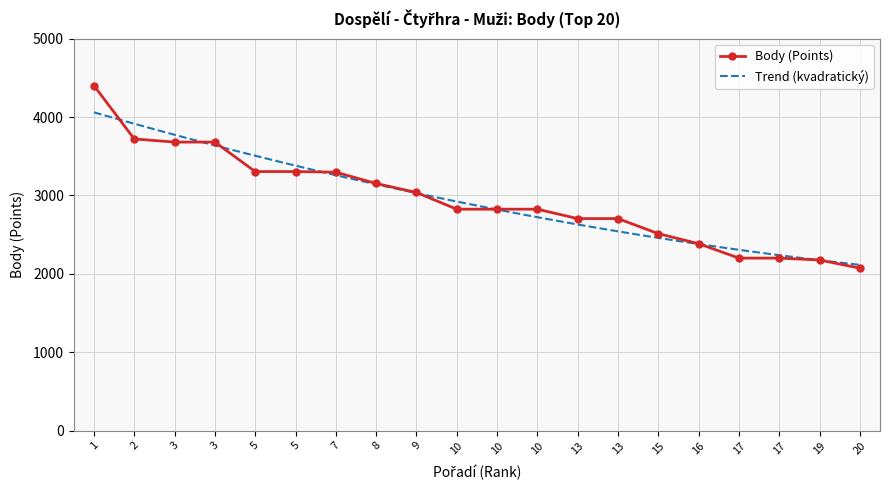

How many values exceed 2824?

9